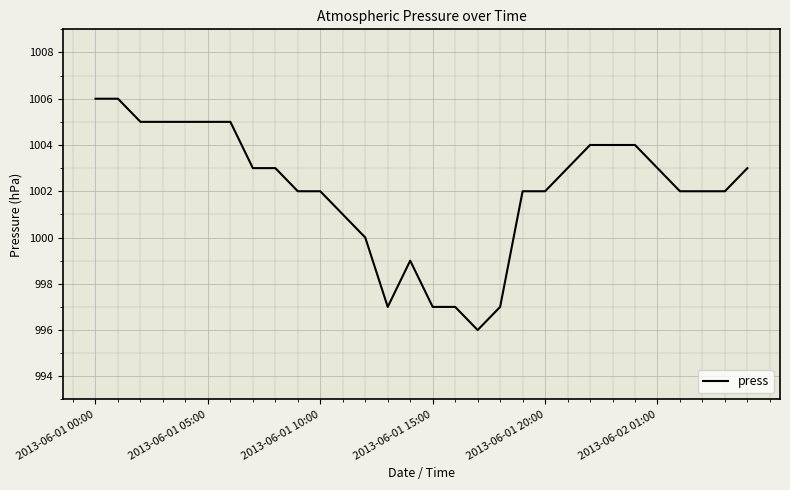

What is the difference between the maximum and minimum values?

10